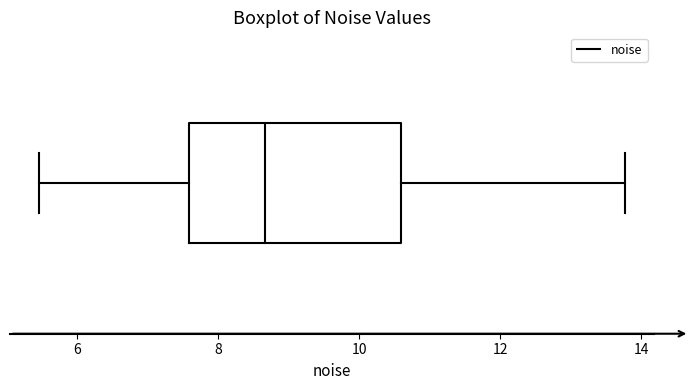

Read this box plot against the x-axis: the position of the median line, the range covered by the box, and the ends of both whiskers. The values are not printed on the chart, so give them approximately, as read against the axis.

median 8.6, box 7.6 to 10.6, whiskers 5.4 to 13.8